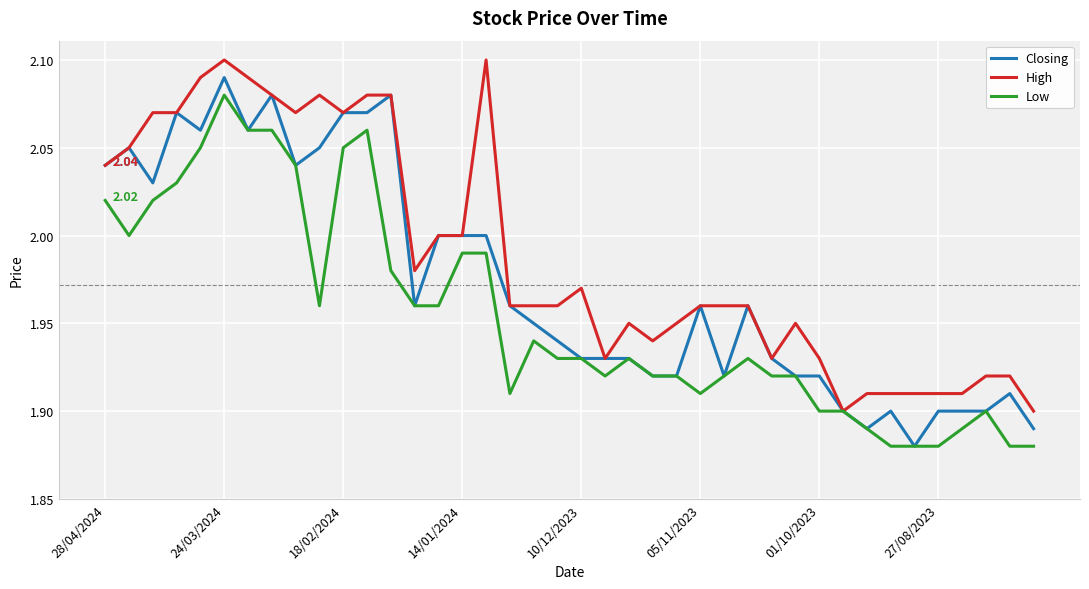

What is the difference between the second highest and minimum values in the Low series?

0.2